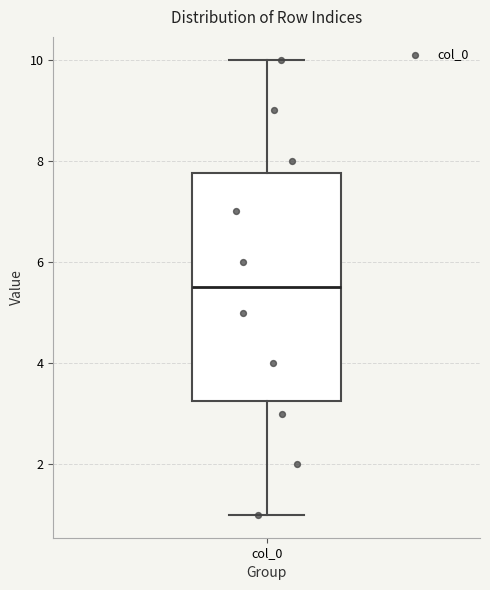

Transcribe this box plot: give where the median line is, the range the box spans, and where the two whiskers end, as read against the y-axis. The values are not printed on the chart, so give them approximately, as read against the axis.

median 5.6, box 3.2 to 7.8, whiskers 1.0 to 10.0